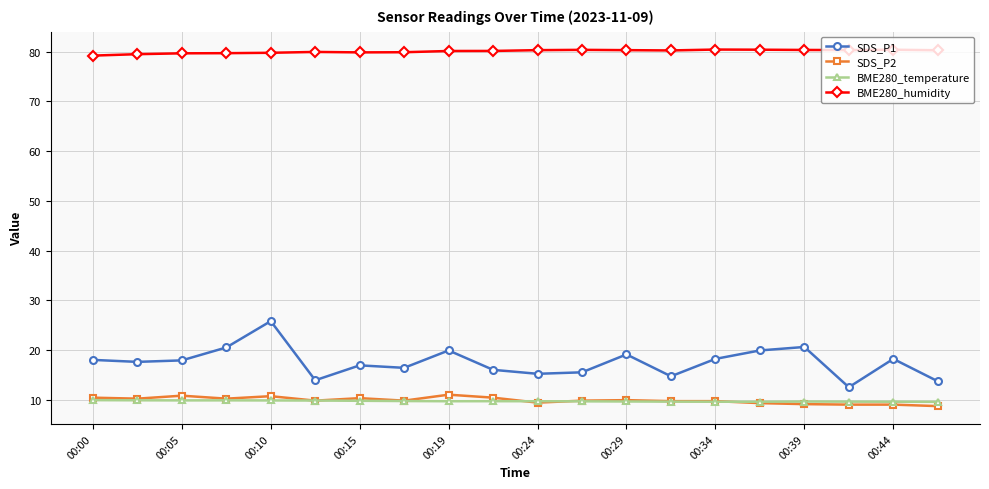

Is this an area chart (filled region under the line)?

No